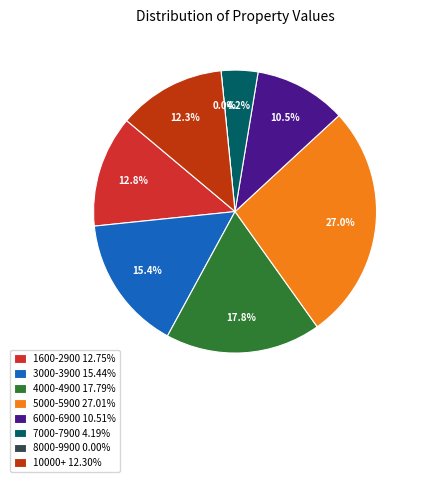

Does 23.1 represent more than half of the total?

No